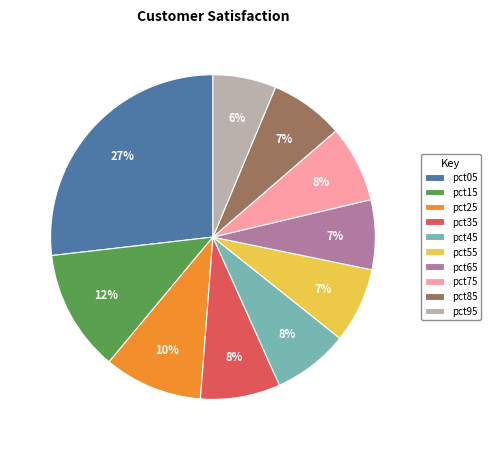

Do pct65 and pct15 together represent more than half of the pie?

No